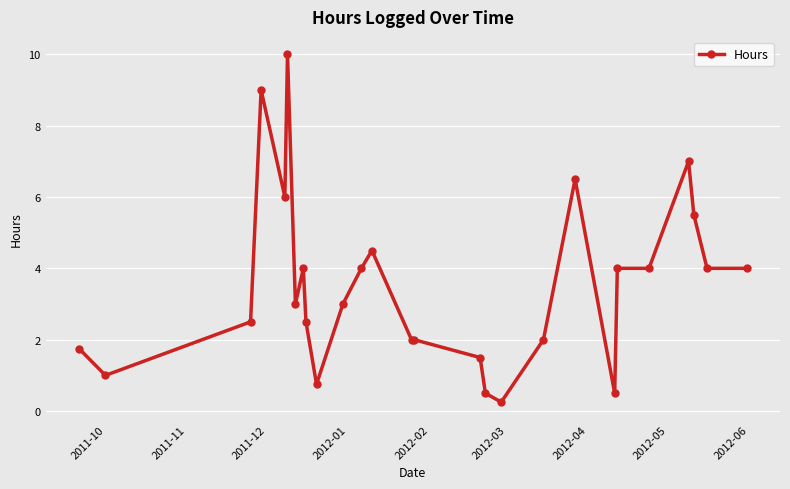

What is the maximum value shown in the chart?

10.0